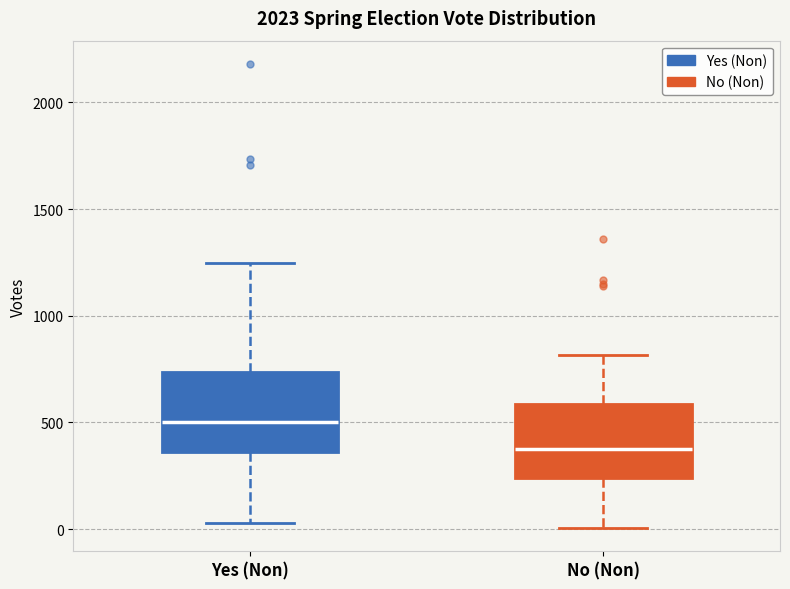

Reading left to right, transcribe this box plot: for each box, give where its median line is, the range the box spans, and where its two whiskers end, as read against the y-axis. The values are not printed on the chart, so give them approximately, as read against the axis.

Yes (Non): median 500, box 350 to 750, whiskers 50 to 1250
No (Non): median 400, box 250 to 600, whiskers 0 to 800